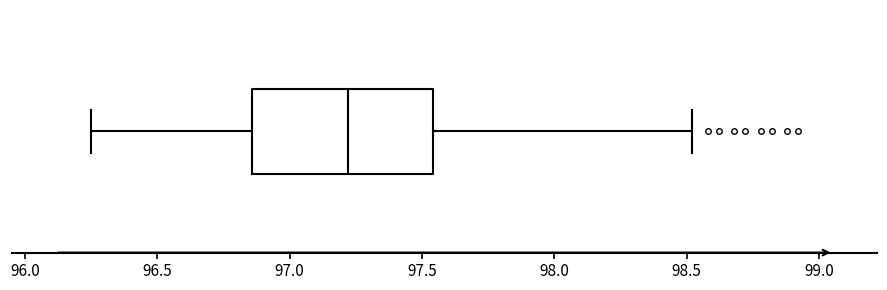

Transcribe this box plot: give where the median line is, the range the box spans, and where the two whiskers end, as read against the x-axis. The values are not printed on the chart, so give them approximately, as read against the axis.

median 97.20, box 96.85 to 97.55, whiskers 96.25 to 98.50